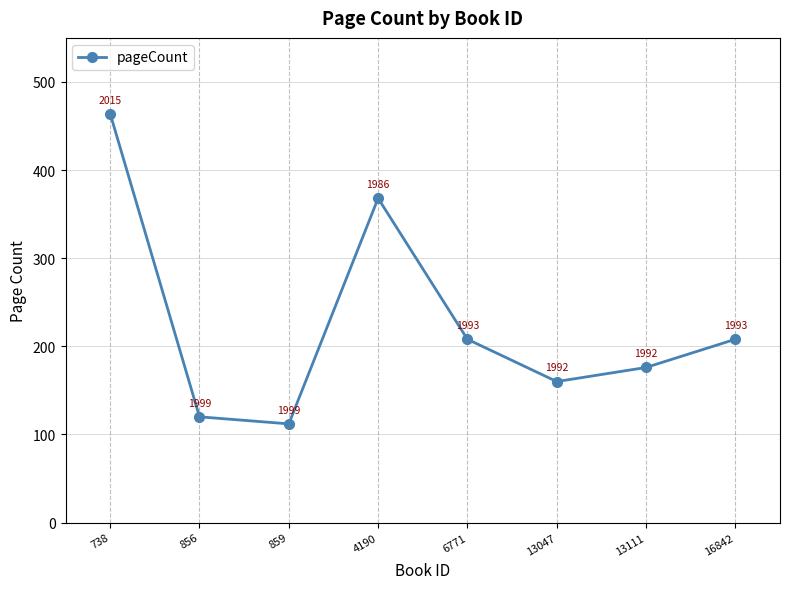

What is the greatest value displayed?

464